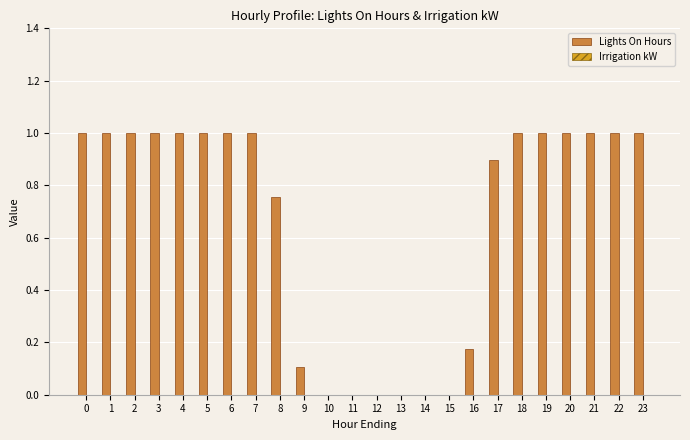

What is the maximum value shown in the chart?

1.0